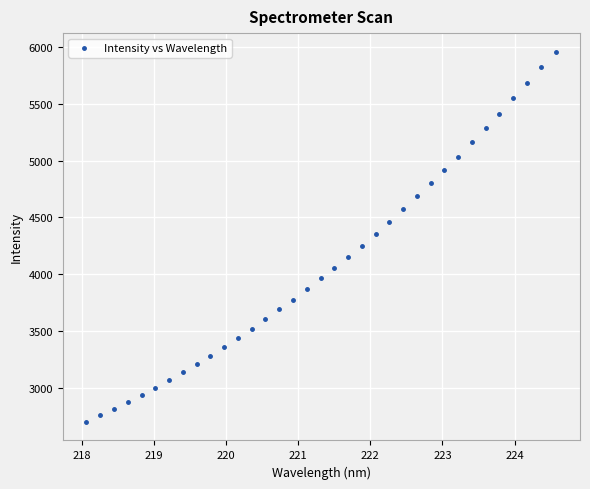

What is the range of X values (max minus min)?

6.5